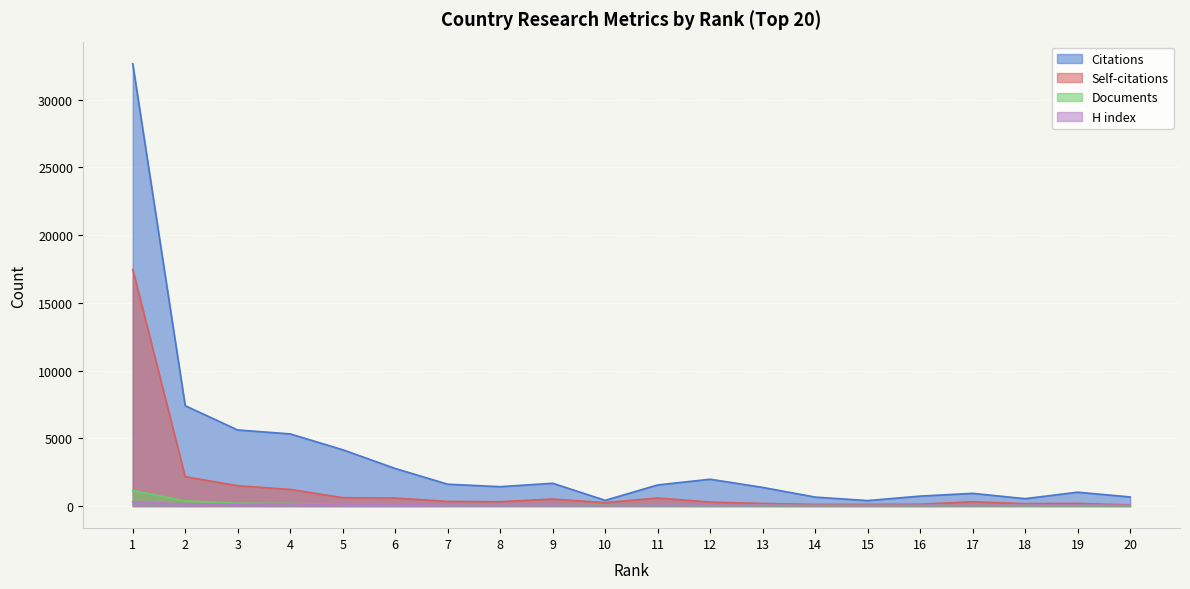

What is the smallest value displayed?

27